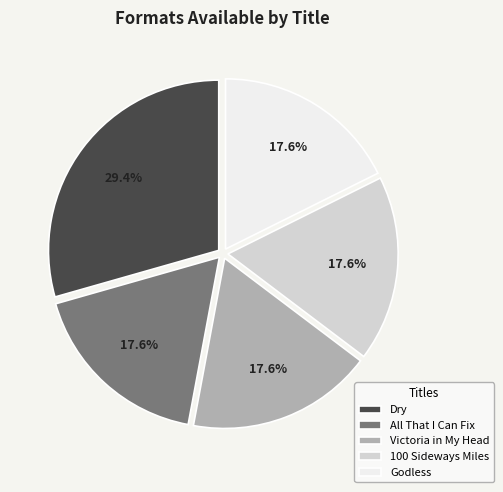

What percentage is NOT represented by Victoria in My Head?

82.4%